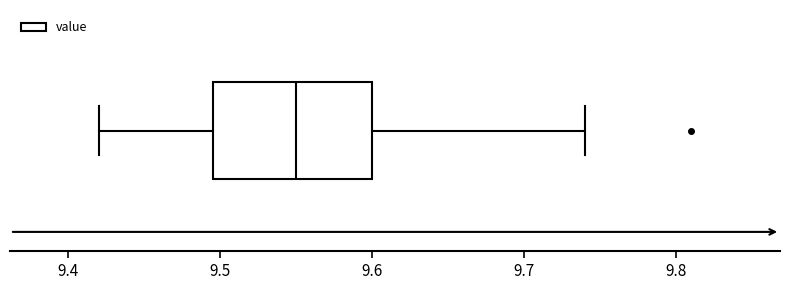

Read this box plot against the x-axis: the position of the median line, the range covered by the box, and the ends of both whiskers. The values are not printed on the chart, so give them approximately, as read against the axis.

median 9.55, box 9.50 to 9.60, whiskers 9.42 to 9.74